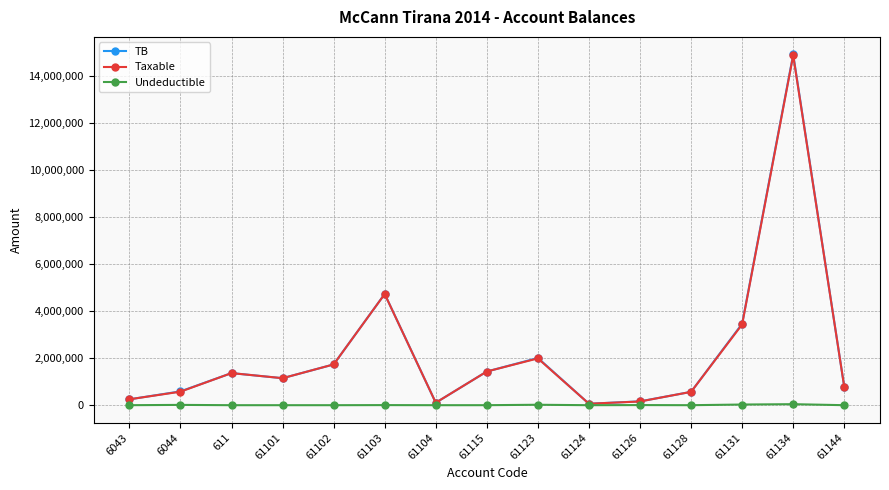

True or false: Taxable has more than 2 interior local peaks.

True